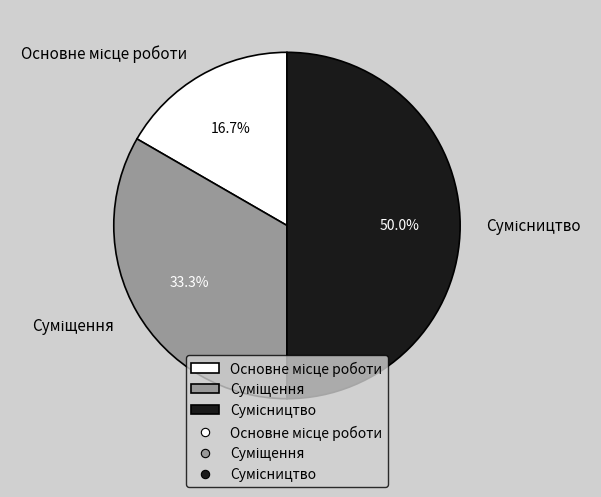

Do Суміщення and Сумісництво together represent more than half of the pie?

Yes